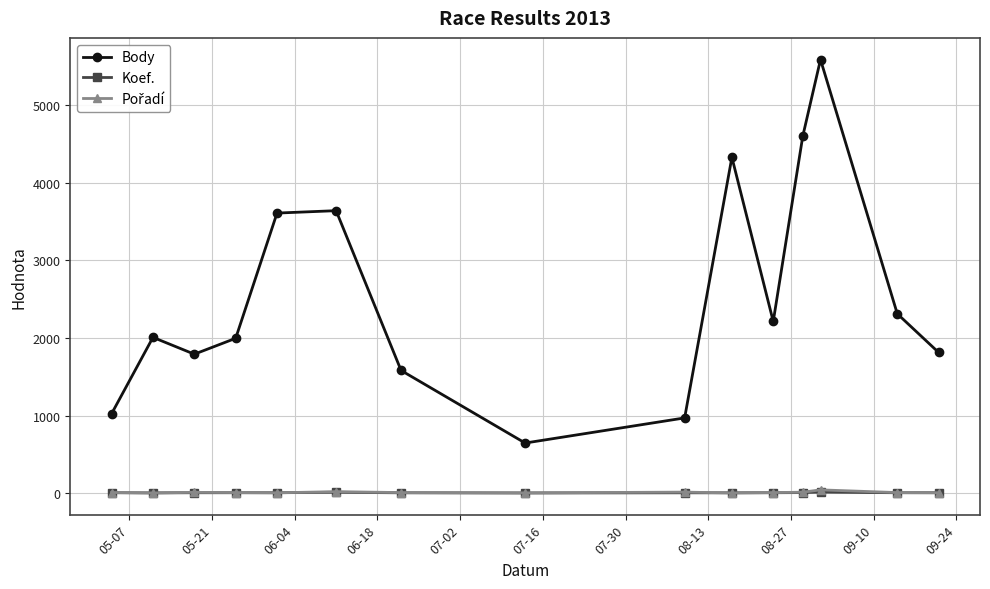

True or false: Koef. and Body cross at least once.

False